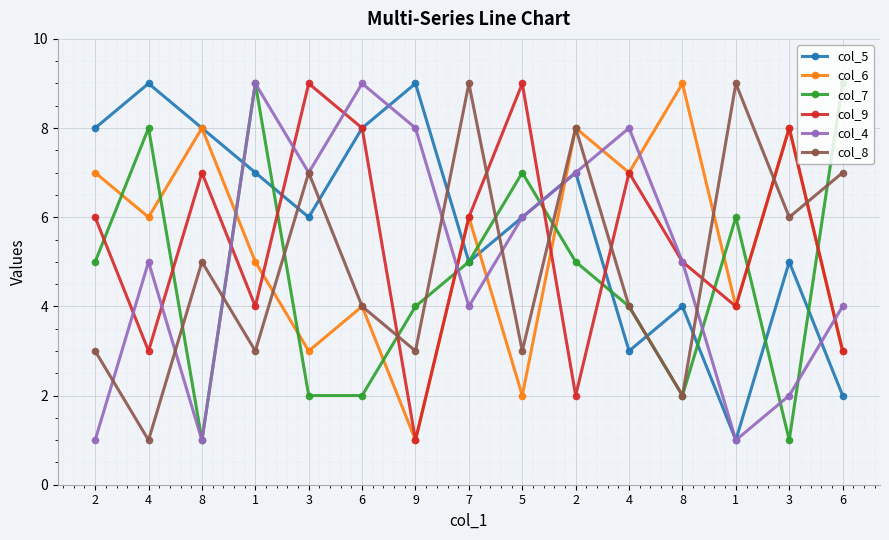

How many categories are shown in the chart?

15